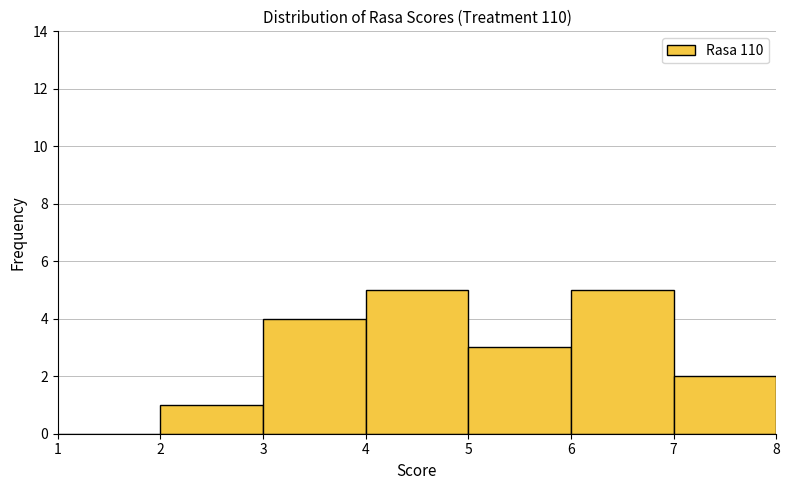

How tall is the bar that spans 5 to 6 on the x-axis? The values are not printed on the chart, so give them approximately, as read against the axis.

3